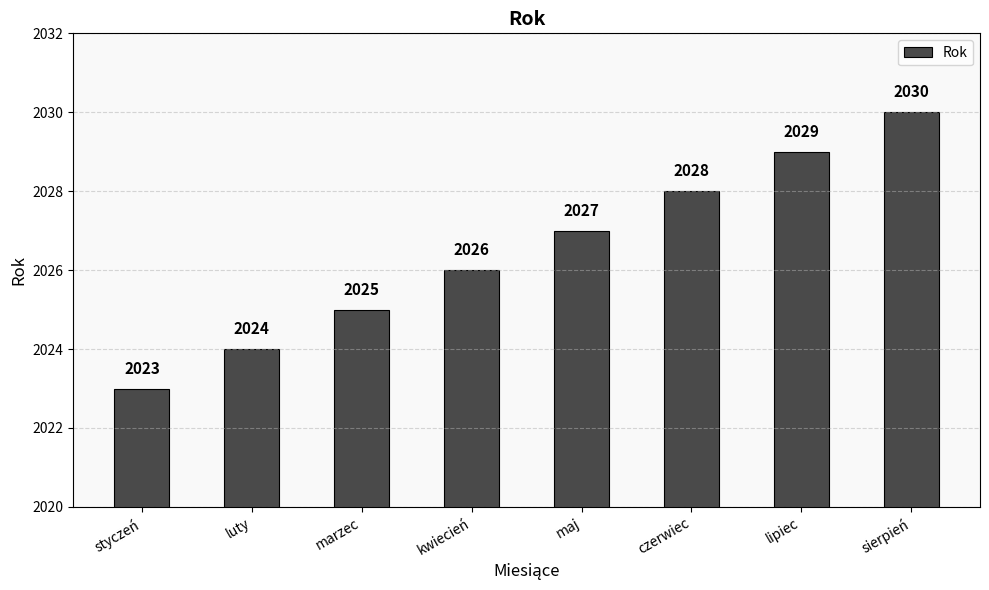

Reading left to right, what are all the values shown in this chart?

2023	2024	2025	2026	2027	2028	2029	2030